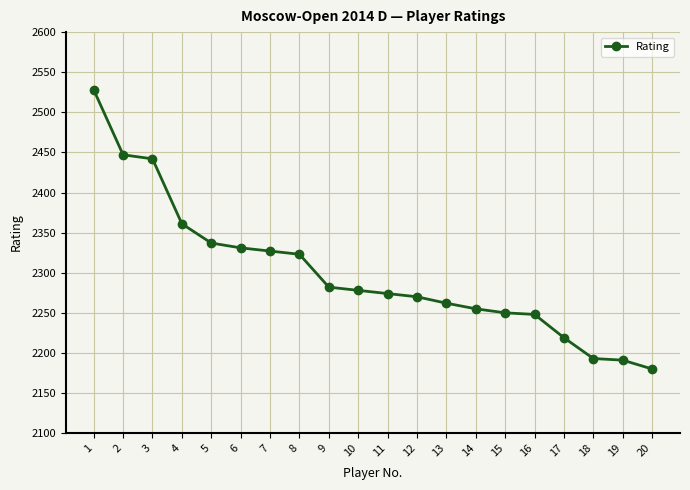

At which label does the data first exceed 2278?

1